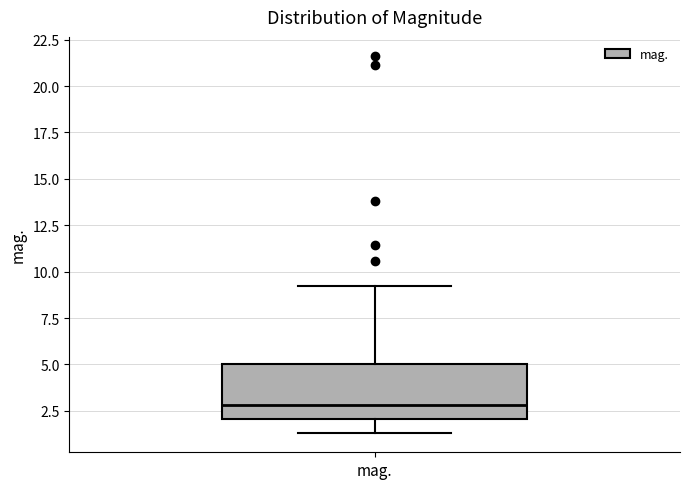

Transcribe this box plot: give where the median line is, the range the box spans, and where the two whiskers end, as read against the y-axis. The values are not printed on the chart, so give them approximately, as read against the axis.

median 3.0, box 2.0 to 5.0, whiskers 1.5 to 9.0